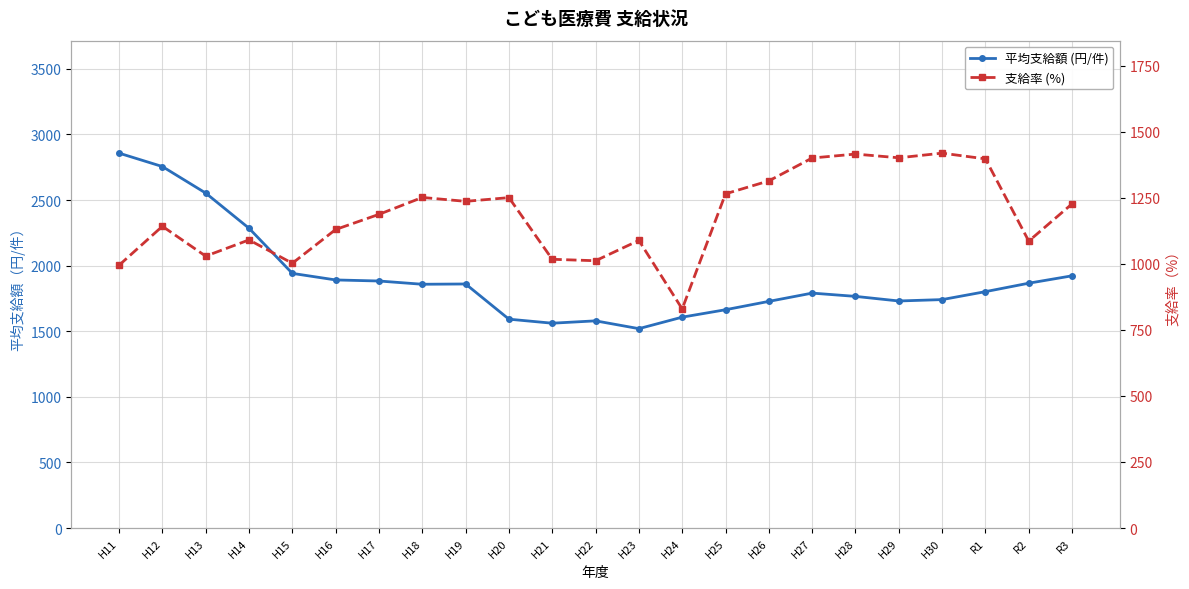

How many distinct data groups are displayed?

2